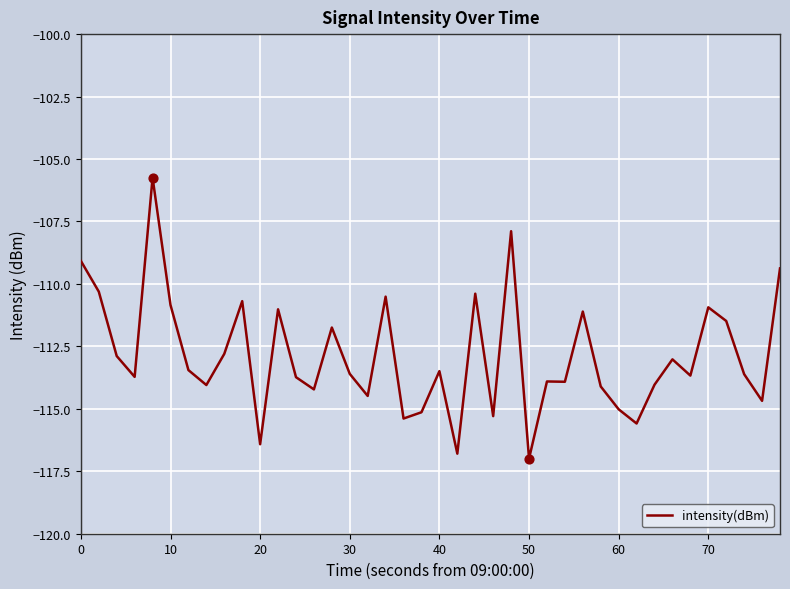

What is the maximum value shown in the chart?

-105.7